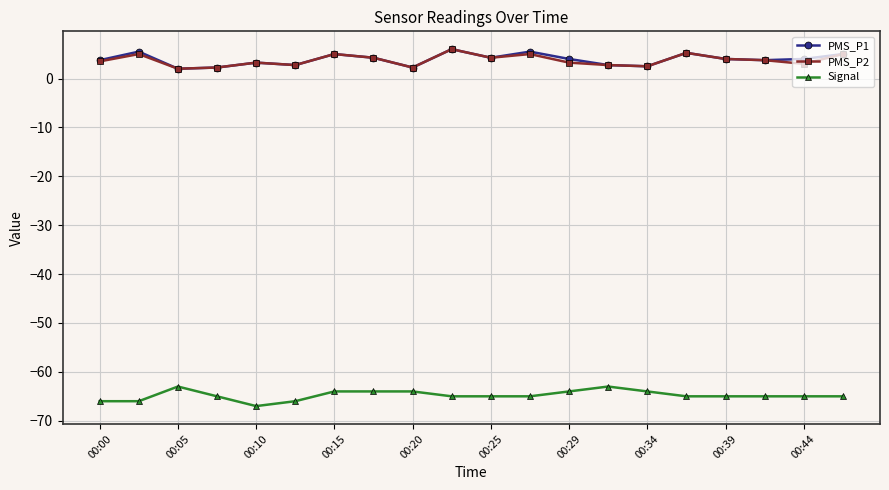

True or false: Signal and PMS_P1 cross at least once.

False